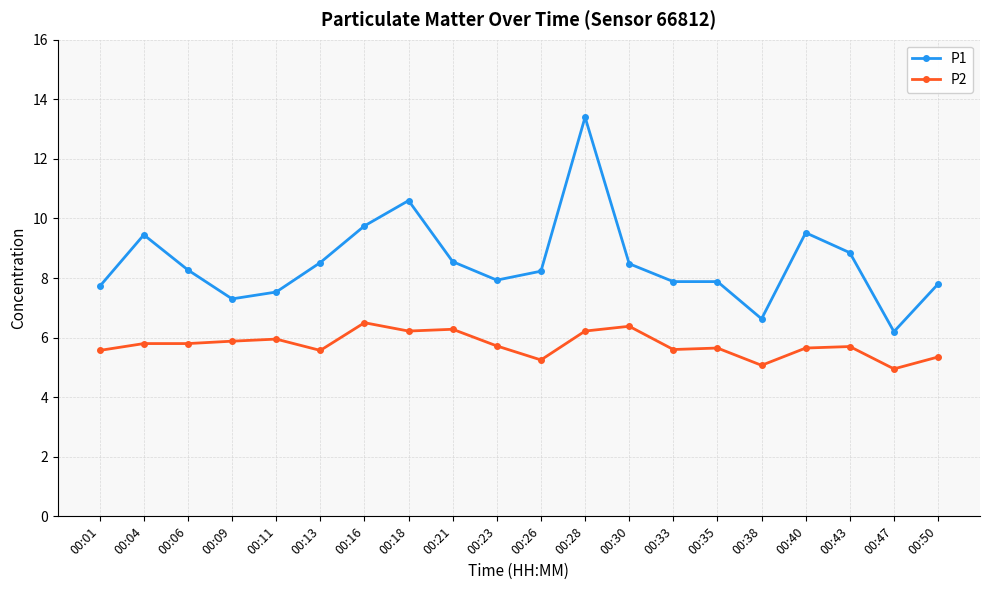

At how many categories does at least one series exceed 8?

11